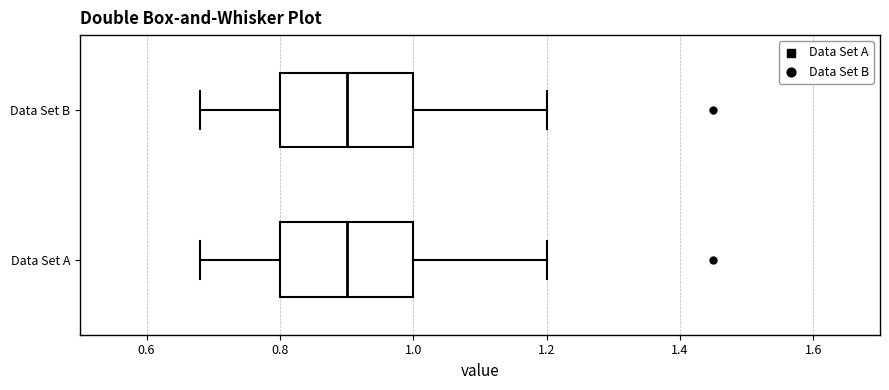

Reading bottom to top, read every box against the x-axis: the position of its median line, the range the box covers, and the ends of its whiskers. The values are not printed on the chart, so give them approximately, as read against the axis.

Data Set A: median 0.90, box 0.80 to 1.00, whiskers 0.68 to 1.20
Data Set B: median 0.90, box 0.80 to 1.00, whiskers 0.68 to 1.20